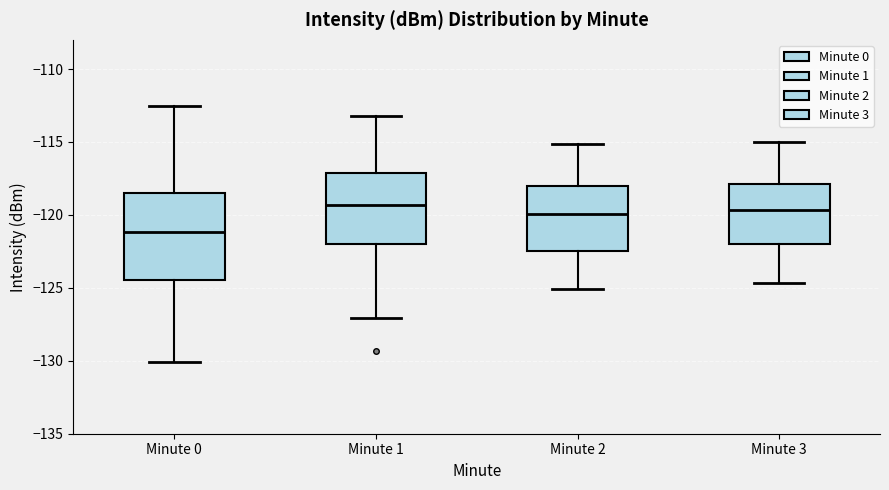

Reading left to right, transcribe this box plot: for each box, give where its median line is, the range the box spans, and where its two whiskers end, as read against the y-axis. The values are not printed on the chart, so give them approximately, as read against the axis.

Minute 0: median -121.0, box -124.5 to -118.5, whiskers -130.0 to -112.5
Minute 1: median -119.5, box -122.0 to -117.0, whiskers -127.0 to -113.0
Minute 2: median -120.0, box -122.5 to -118.0, whiskers -125.0 to -115.0
Minute 3: median -119.5, box -122.0 to -118.0, whiskers -124.5 to -115.0